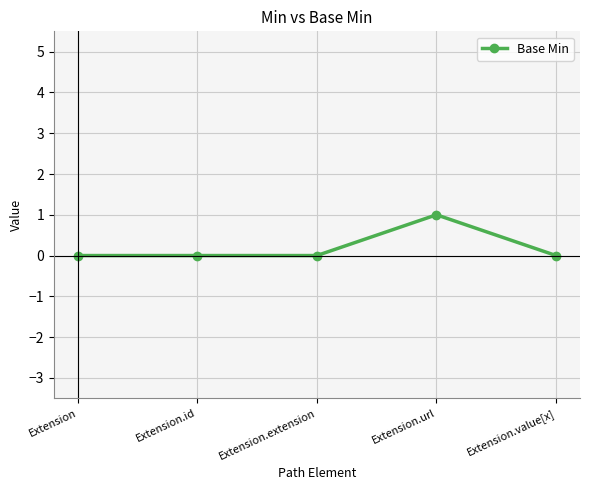

Is this an area chart (filled region under the line)?

No